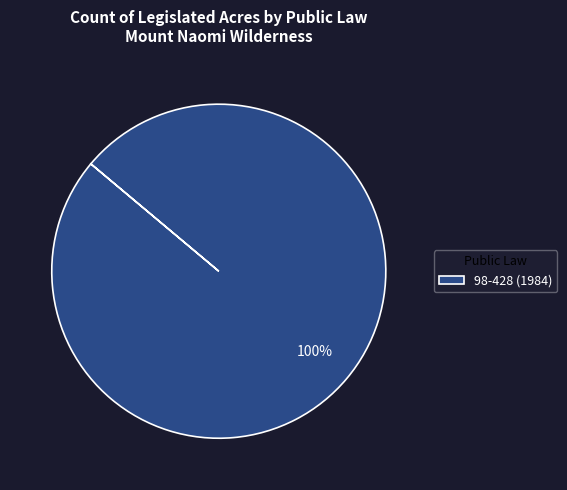

Is it true that 98-428 (1984) is 90% of the pie?

False